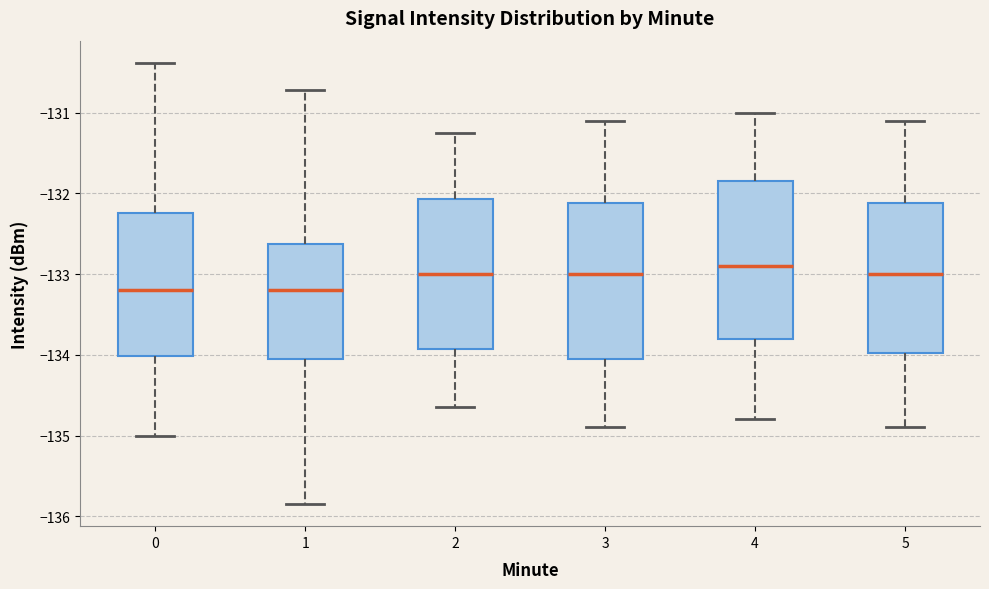

Reading left to right, transcribe this box plot: for each box, give where its median line is, the range the box spans, and where its two whiskers end, as read against the y-axis. The values are not printed on the chart, so give them approximately, as read against the axis.

0: median -133.2, box -134.0 to -132.2, whiskers -135.0 to -130.4
1: median -133.2, box -134.1 to -132.6, whiskers -135.8 to -130.7
2: median -133.0, box -133.9 to -132.1, whiskers -134.6 to -131.2
3: median -133.0, box -134.0 to -132.1, whiskers -134.9 to -131.1
4: median -132.9, box -133.8 to -131.8, whiskers -134.8 to -131.0
5: median -133.0, box -134.0 to -132.1, whiskers -134.9 to -131.1